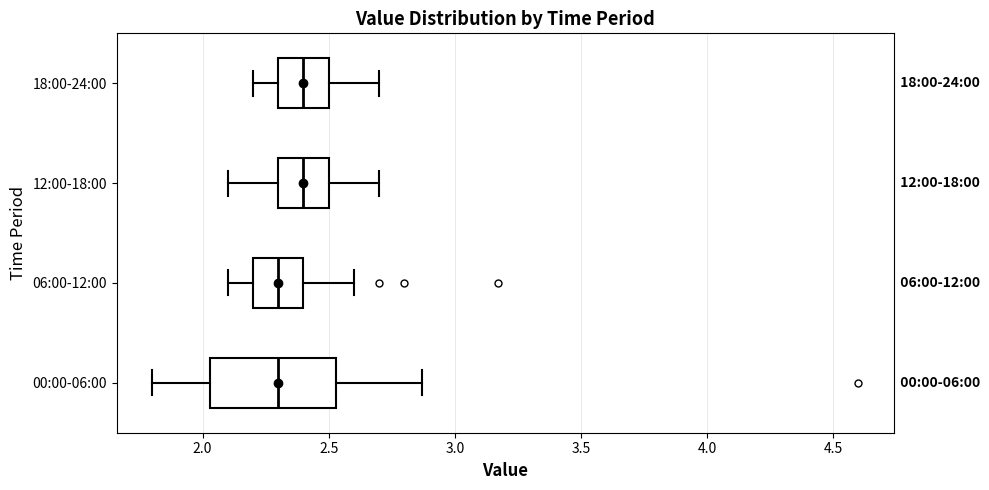

Which box is the widest, from its left edge to its right edge?

00:00-06:00